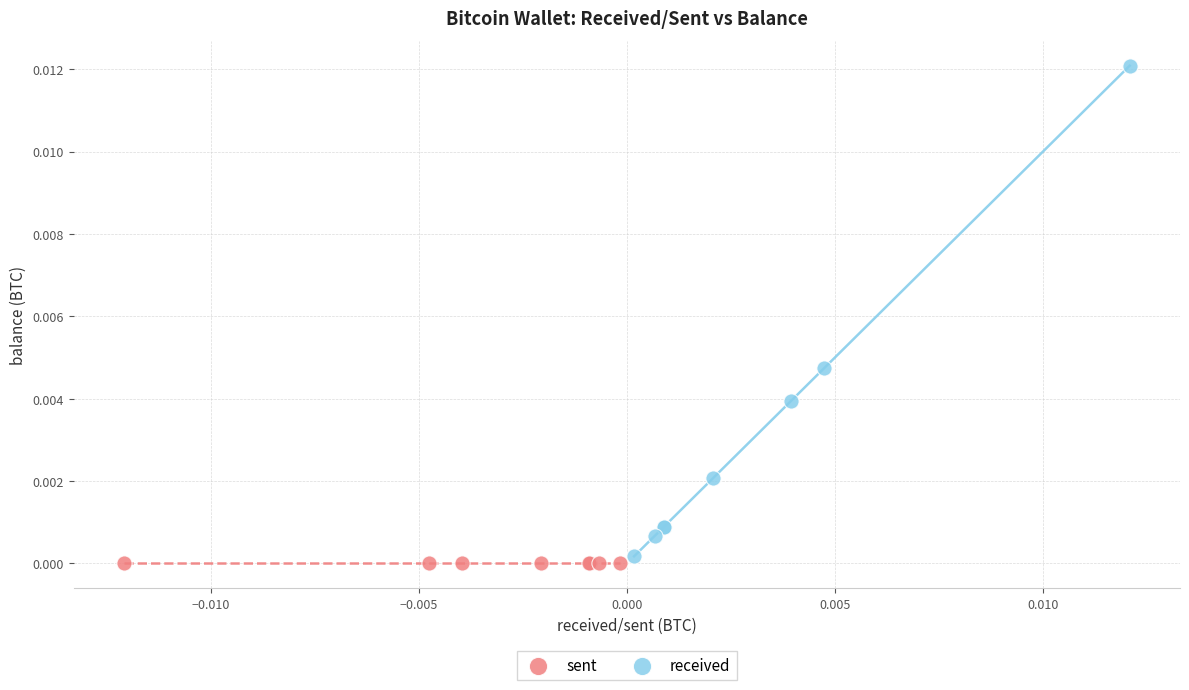

Which series contains the highest Y value?

received